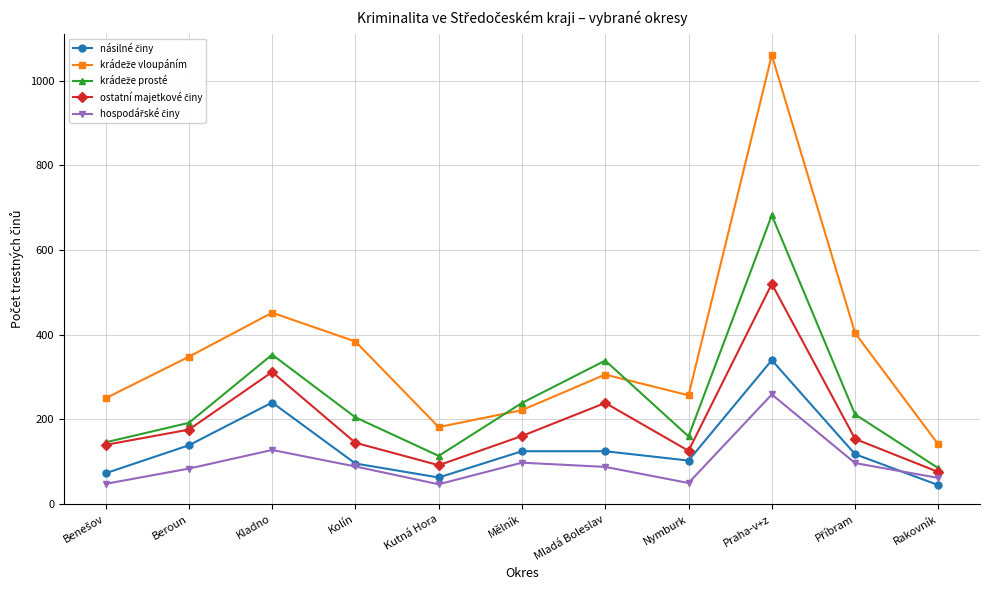

Does the chart display data point markers on the line(s)?

Yes